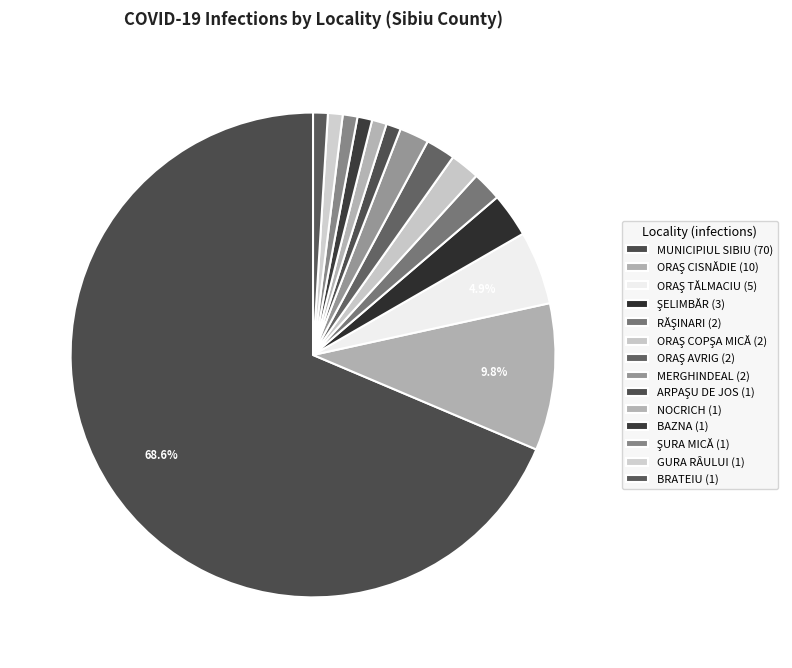

Does any single category account for the majority?

Yes